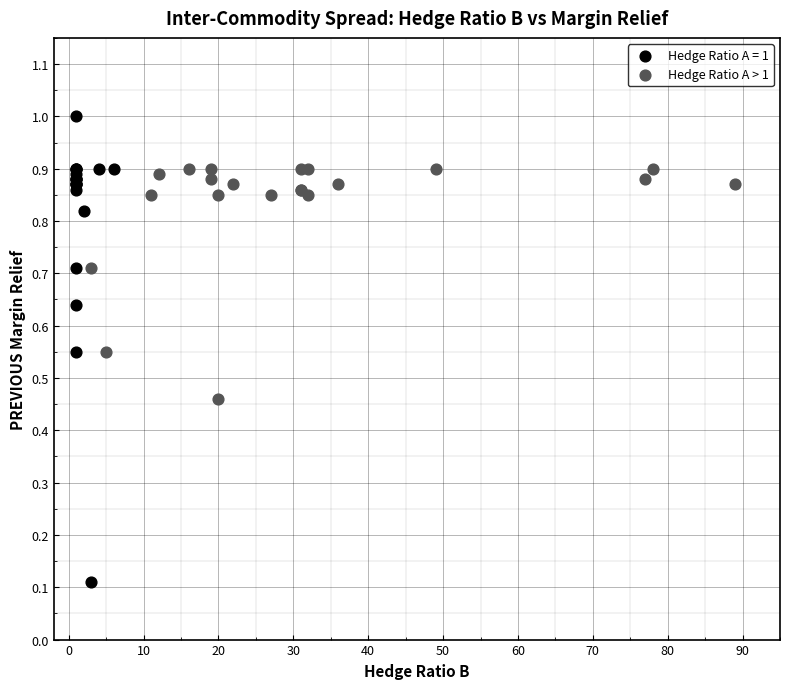

Which series reaches the minimum Y coordinate?

Hedge Ratio A = 1